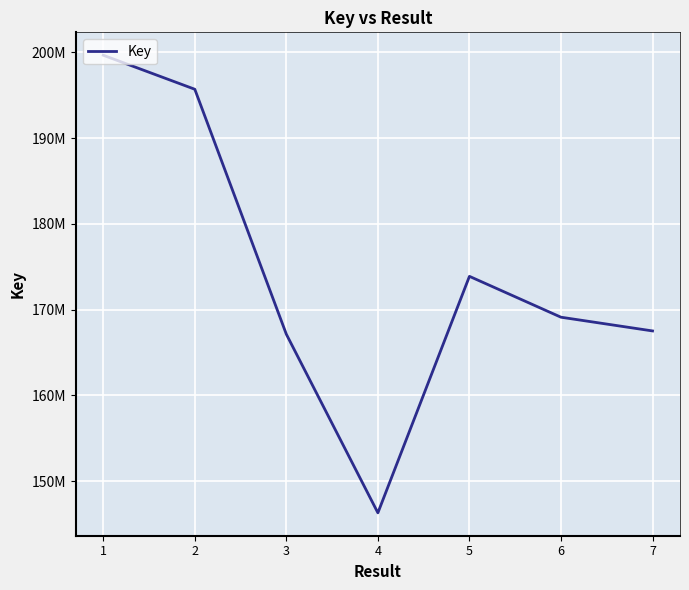

True or false: the data shows 244041657 at 5.

False